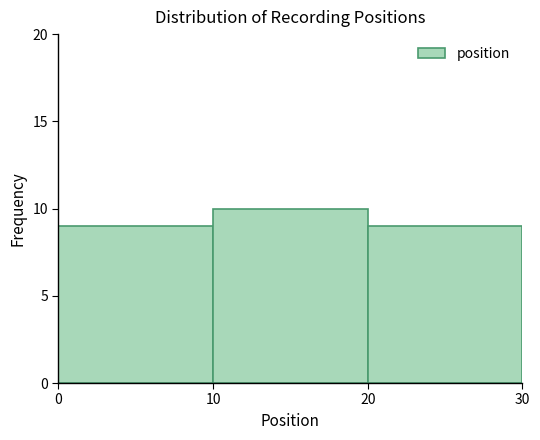

How tall is the bar that spans 0 to 10 on the x-axis? The values are not printed on the chart, so give them approximately, as read against the axis.

9